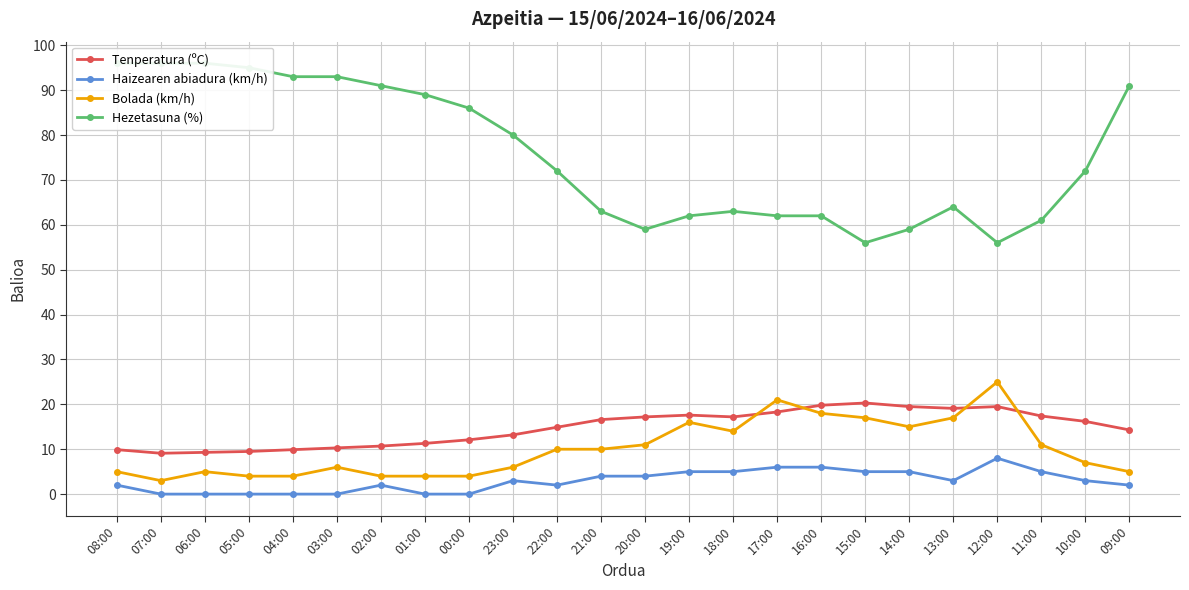

What is the difference between the Bolada (km/h) values at 19:00 and 16:00?

2.0